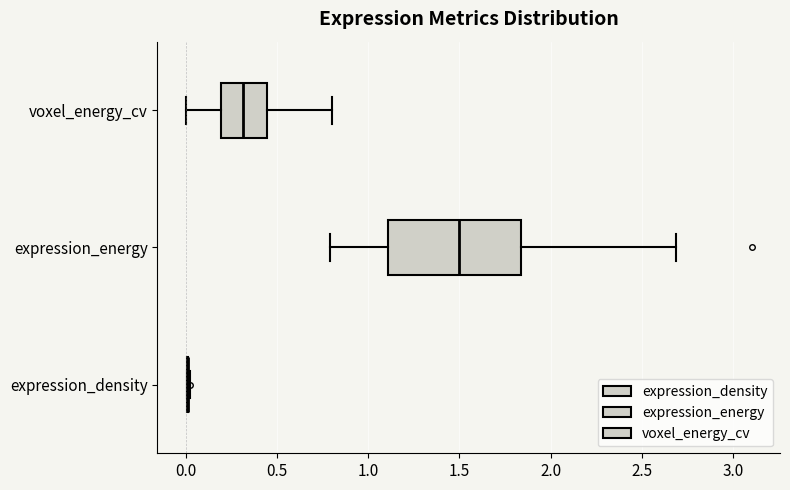

Which box is the widest, from its left edge to its right edge?

expression_energy